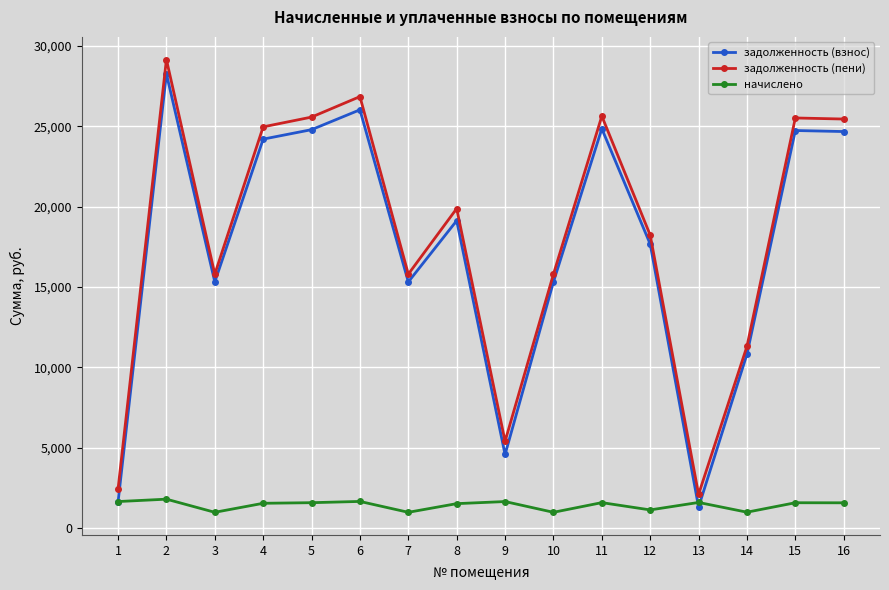

What is the maximum value for задолженность (взнос)?

28270.1